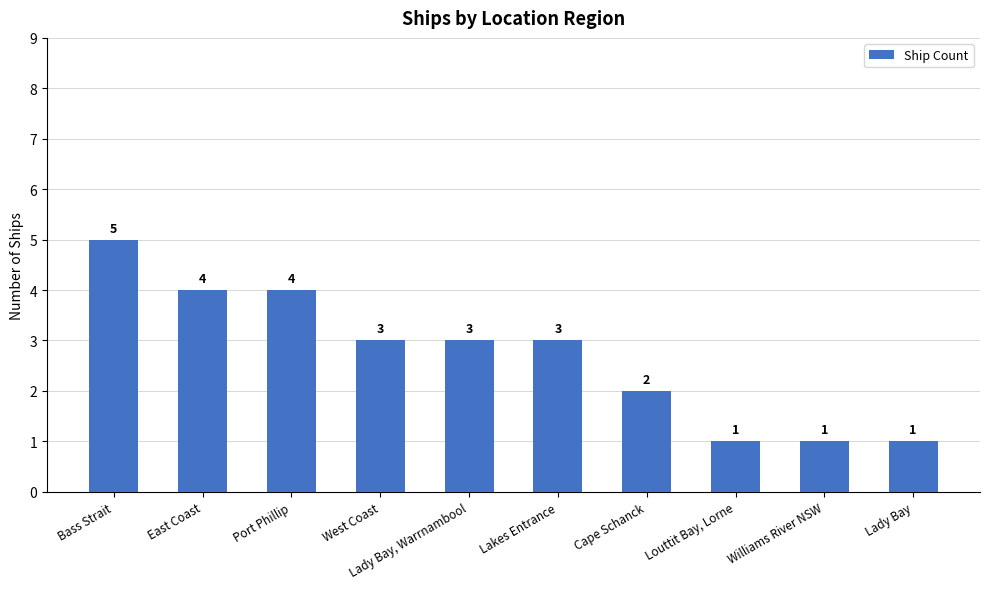

Reading left to right, extract all data points from this chart.

5	4	4	3	3	3	2	1	1	1